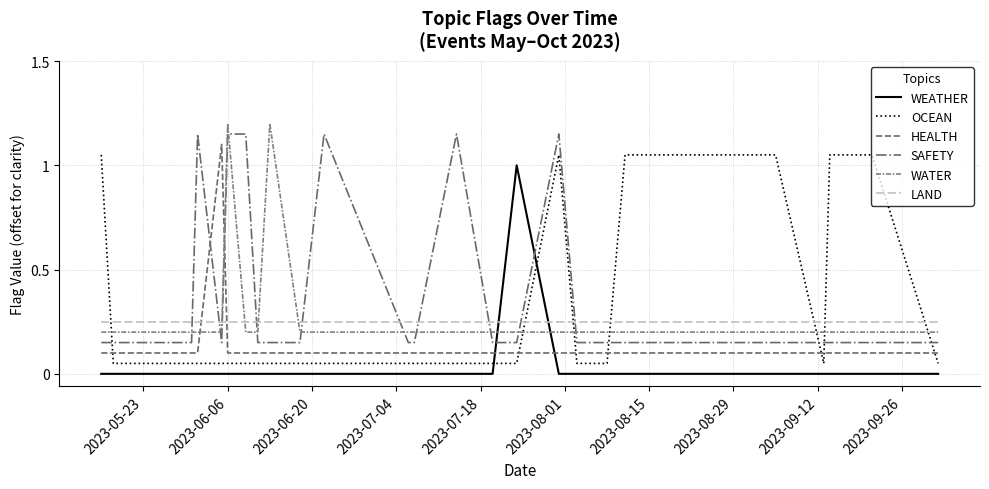

Does the chart have visible grid lines?

Yes